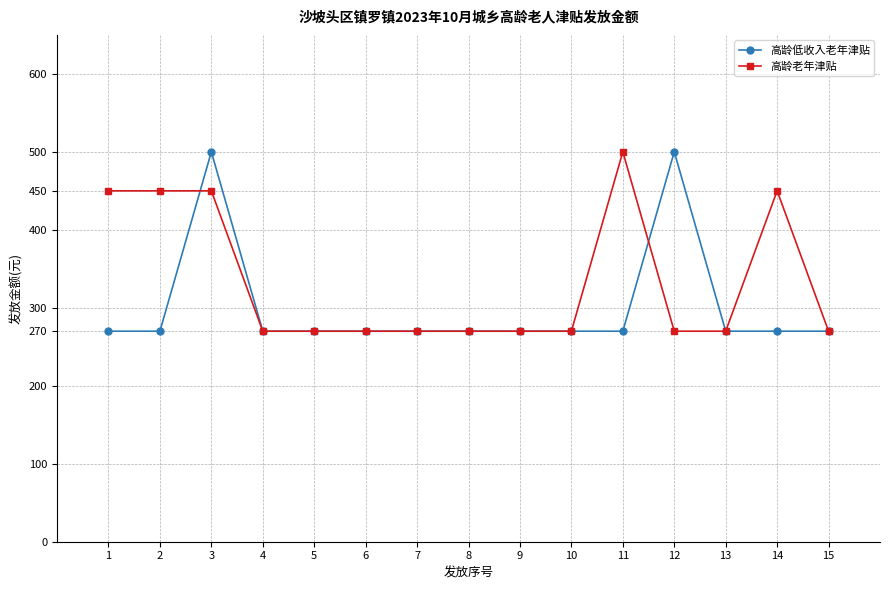

What is the difference between the highest and lowest values at 12?

230